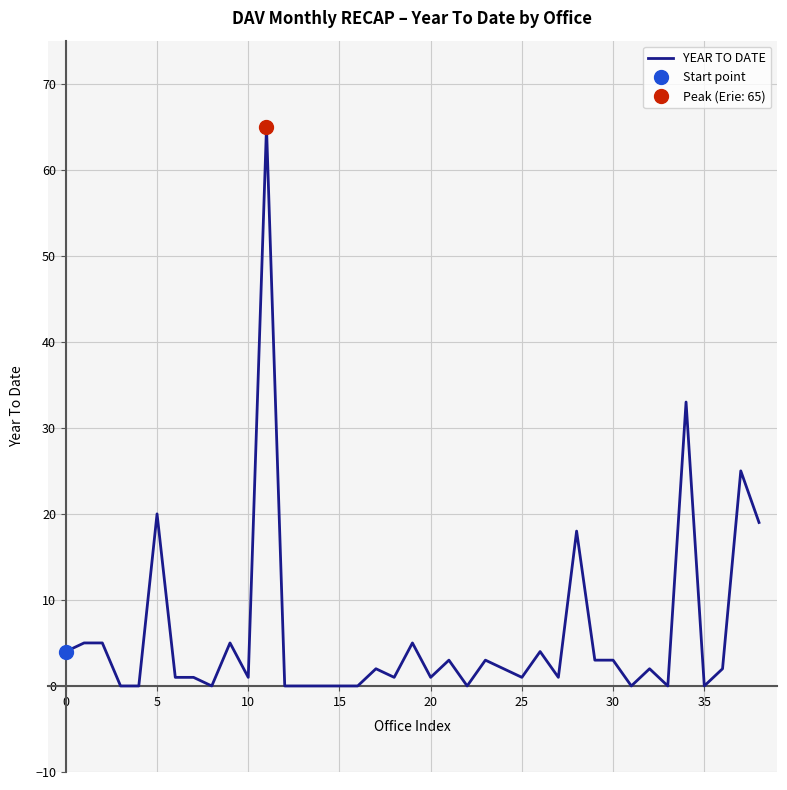

What is the sum of all values?

235